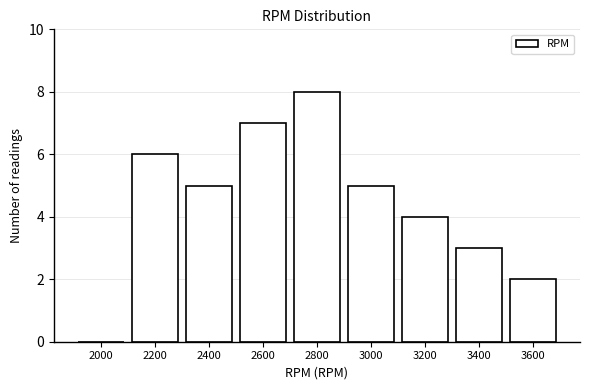

Reading right to left, what are all the values shown in this chart?

3600=2	3400=3	3200=4	3000=5	2800=8	2600=7	2400=5	2200=6	2000=0